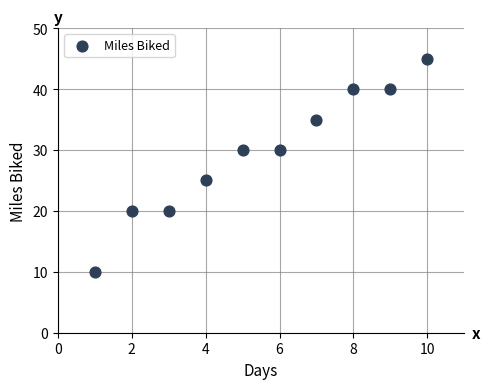

What Y value in the scatter plot is closest to 27?

25